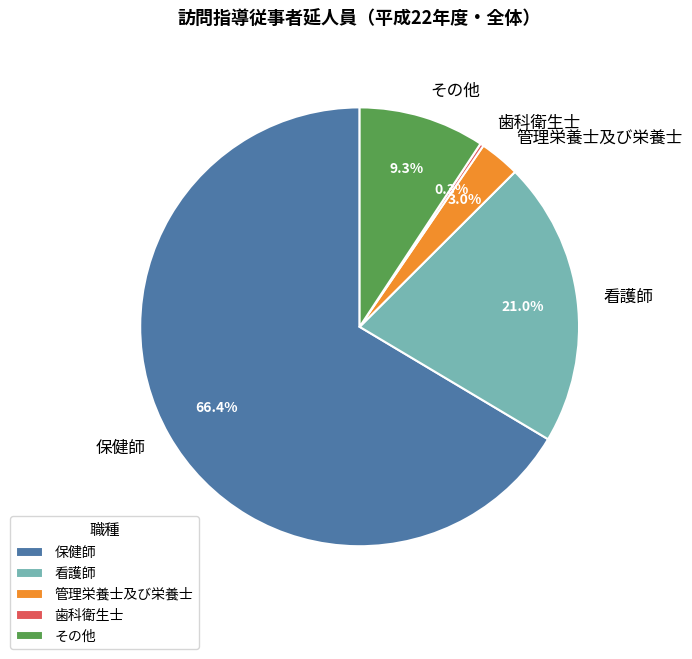

Which category has the biggest portion of the pie?

保健師